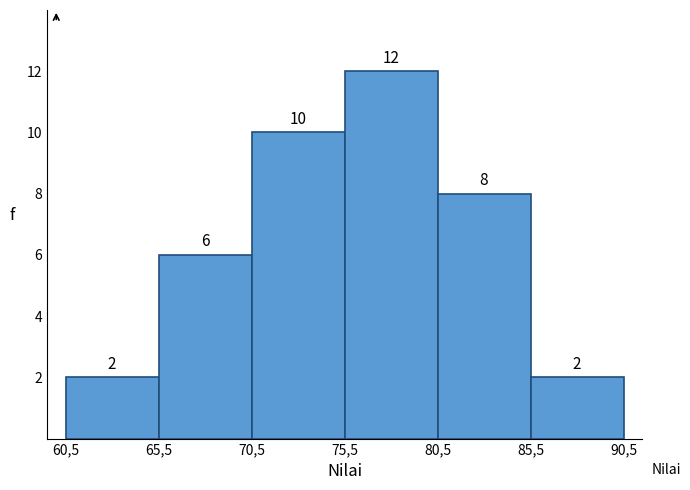

Reading right to left, extract all data points from this chart.

2	8	12	10	6	2